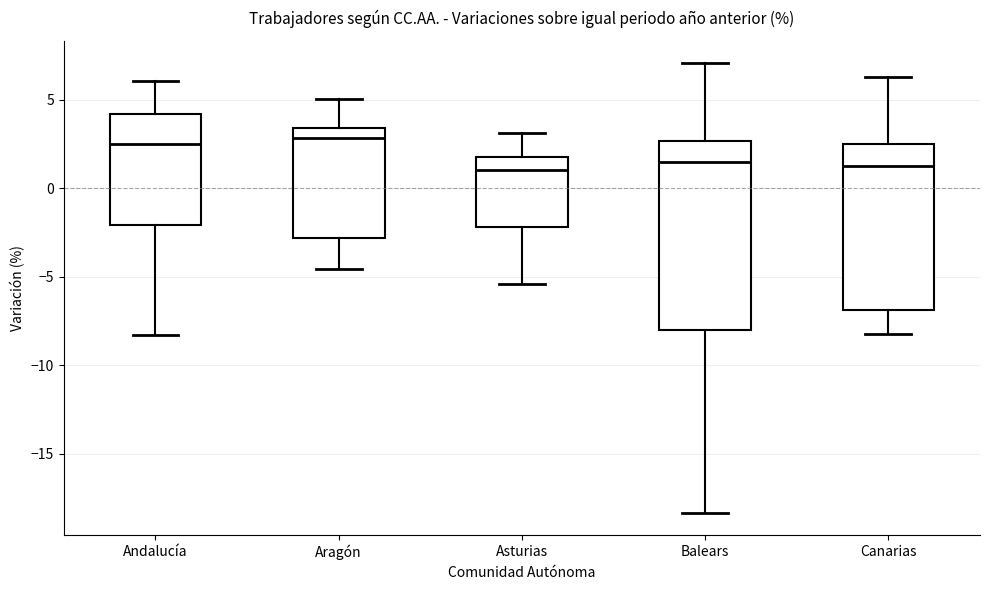

Comparing the boxes themselves (not the whiskers), which one is the tallest?

Balears